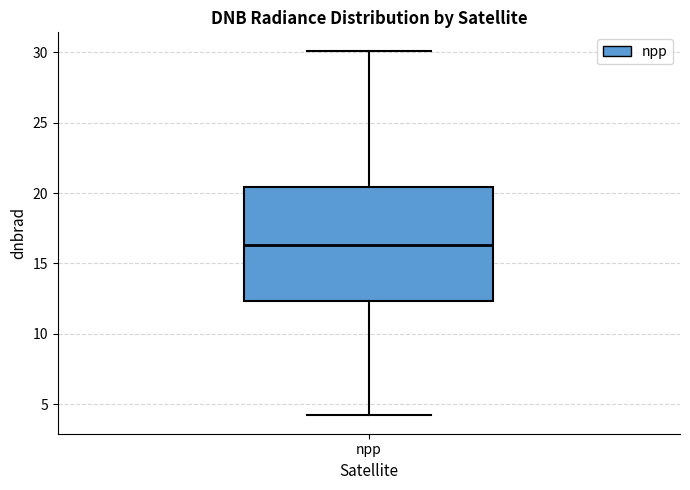

Read this box plot against the y-axis: the position of the median line, the range covered by the box, and the ends of both whiskers. The values are not printed on the chart, so give them approximately, as read against the axis.

median 16.5, box 12.5 to 20.5, whiskers 4.0 to 30.0